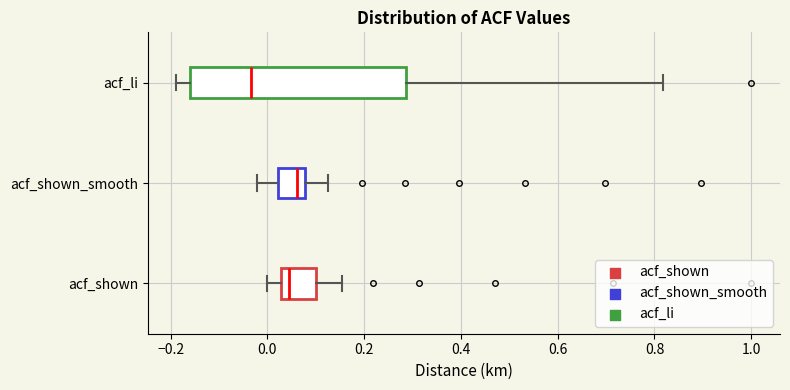

Which box's median line is the furthest to the left?

acf_li